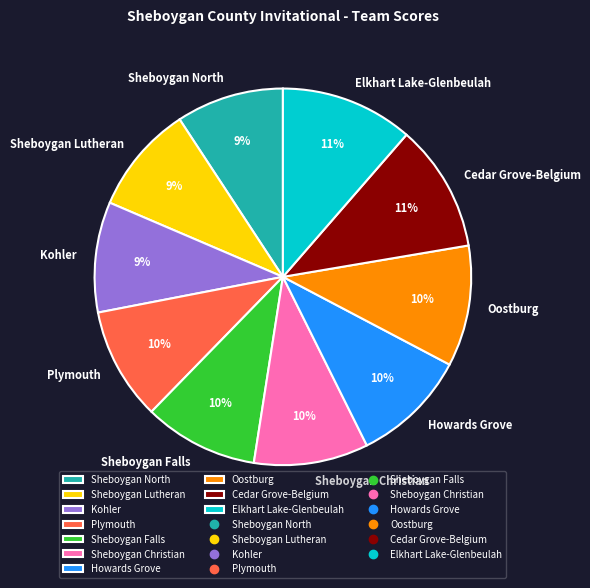

To the nearest percent, what is the average slice percentage?

10%